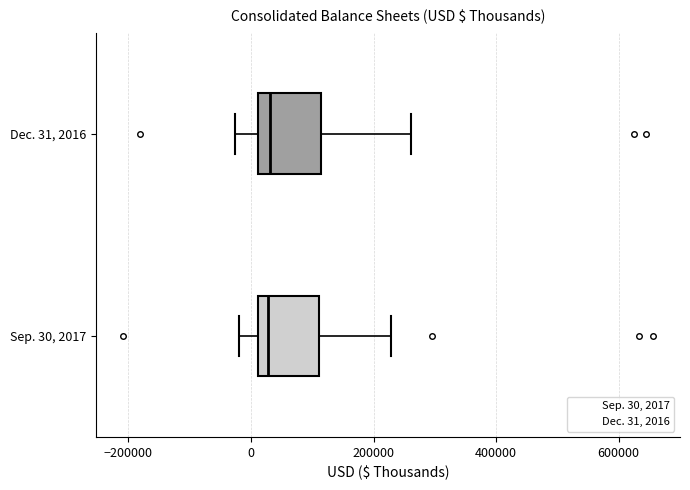

Where does the median line of the box for Dec. 31, 2016 sit on the x-axis? The values are not printed on the chart, so give them approximately, as read against the axis.

40000